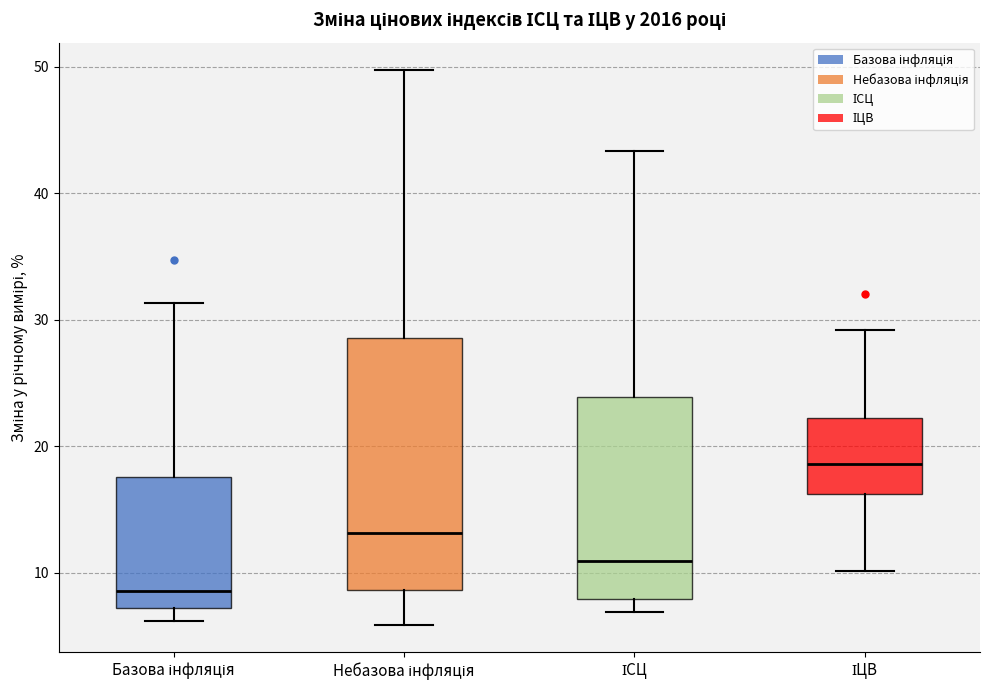

Where does the median line of the box for Небазова інфляція sit on the y-axis? The values are not printed on the chart, so give them approximately, as read against the axis.

13